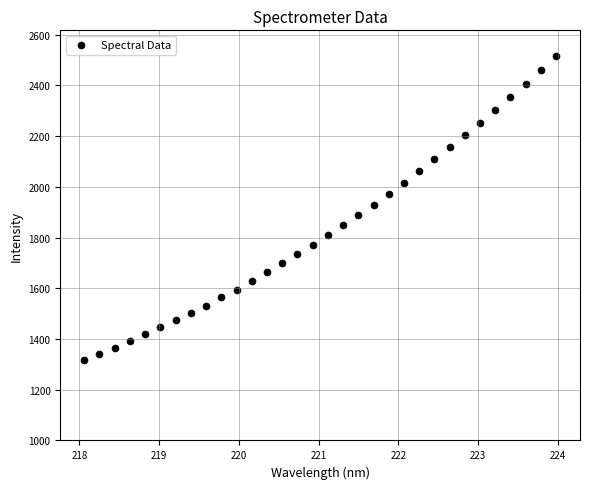

What is the range of Y values (max minus min)?

1199.3